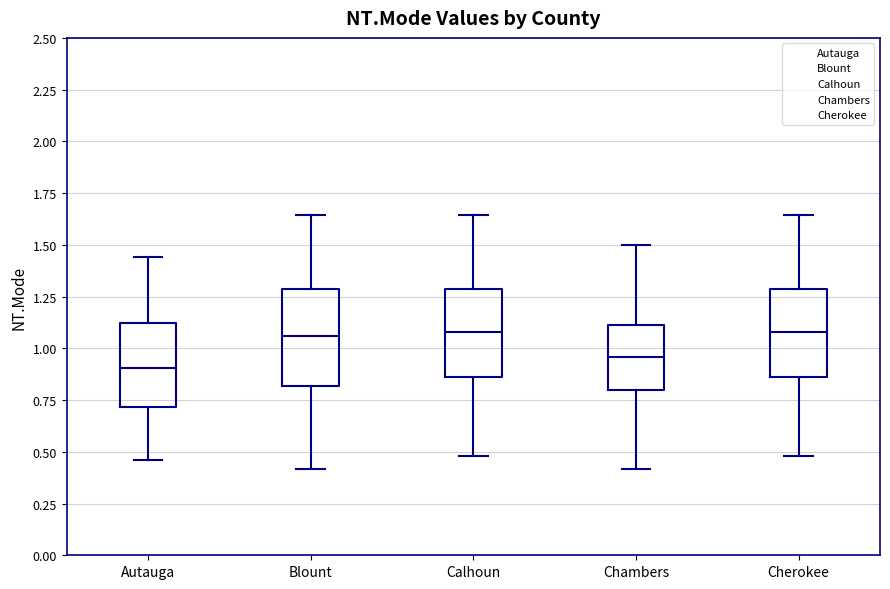

Where does the median line of the box for Calhoun sit on the y-axis? The values are not printed on the chart, so give them approximately, as read against the axis.

1.10